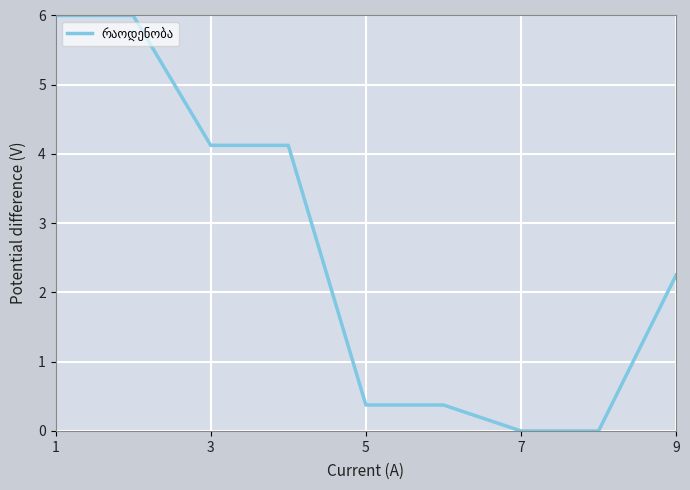

What is the maximum value shown in the chart?

6.0